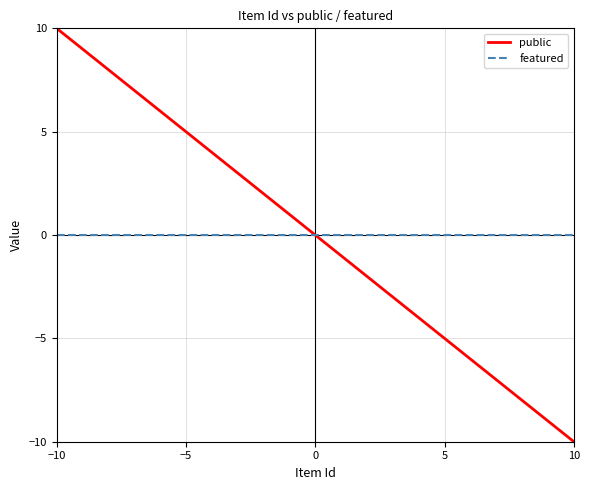

List the series in order of their peak value, lowest first.

featured, public